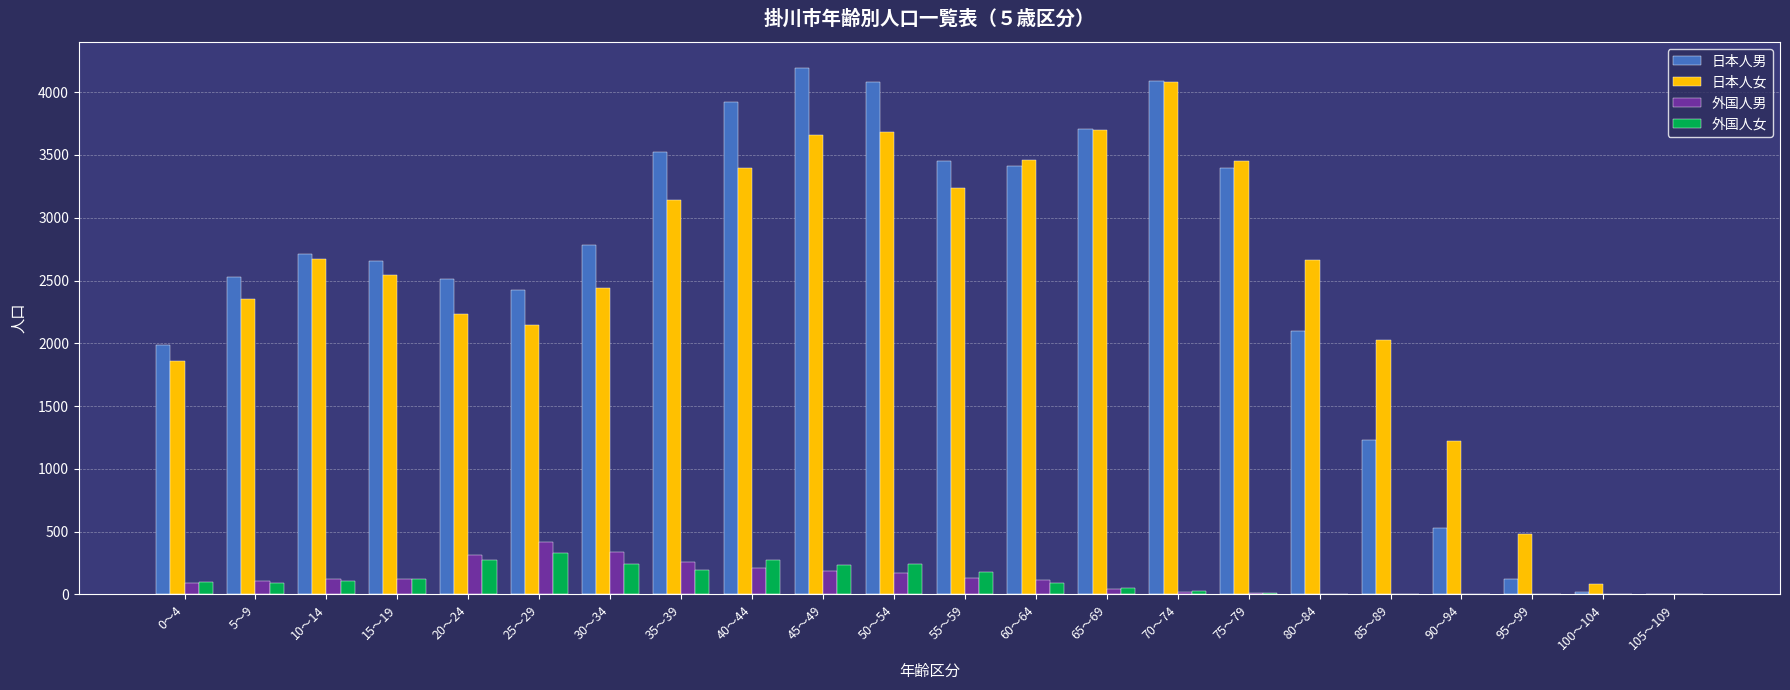

What is the maximum value shown in the chart?

4191